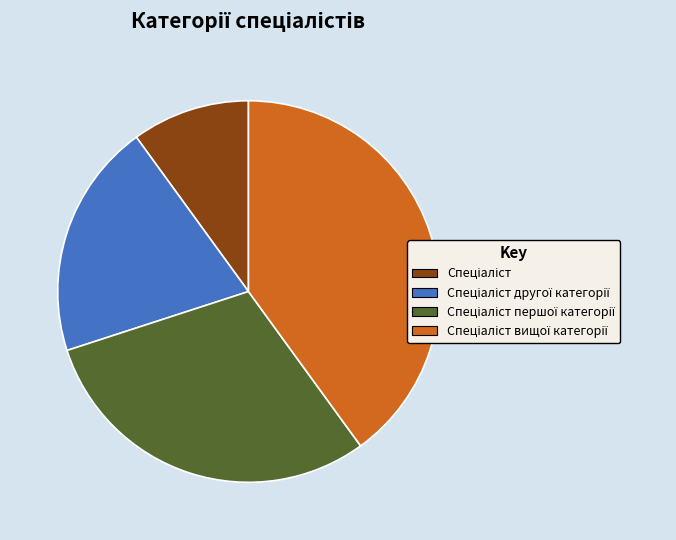

Does any single category account for the majority?

No